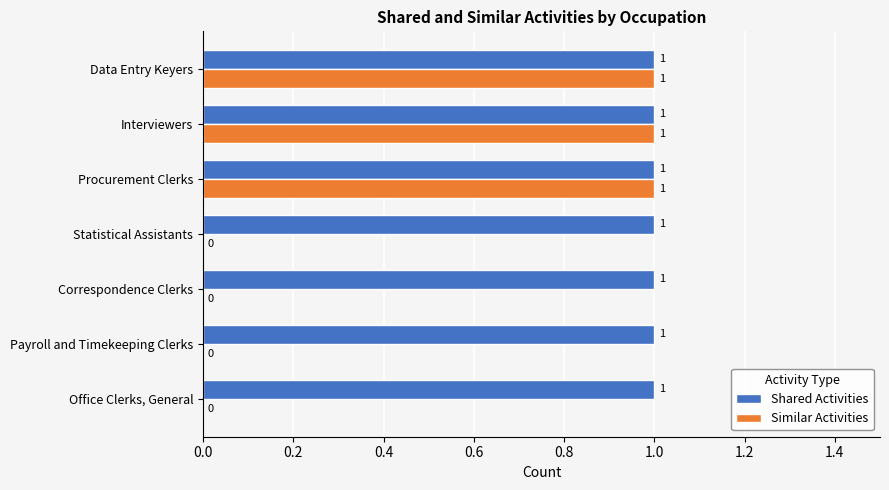

Is it true that Similar Activities equals 2 at Data Entry Keyers?

False